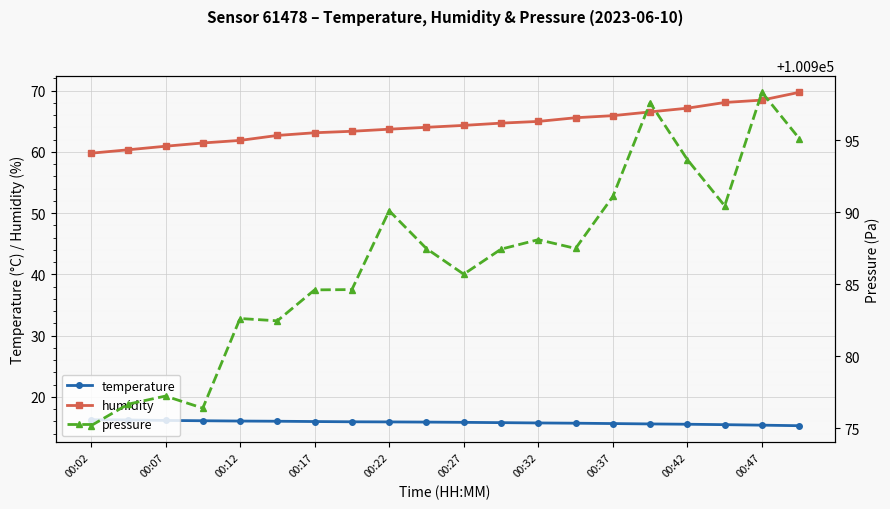

Reading right to left, what are all the values shown in this chart?

temperature: 15.3	15.4	15.5	15.5	15.6	15.7	15.7	15.8	15.8	15.8	15.9	15.9	15.9	16.0	16.0	16.1	16.1	16.2	16.2	16.3
humidity: 69.7	68.5	68.1	67.1	66.5	65.9	65.6	65.0	64.7	64.3	64.0	63.7	63.4	63.1	62.7	61.9	61.5	60.9	60.3	59.8
pressure: 100995.1	100998.3	100990.4	100993.7	100997.6	100991.1	100987.5	100988.1	100987.4	100985.7	100987.5	100990.1	100984.6	100984.6	100982.5	100982.6	100976.4	100977.2	100976.7	100975.2